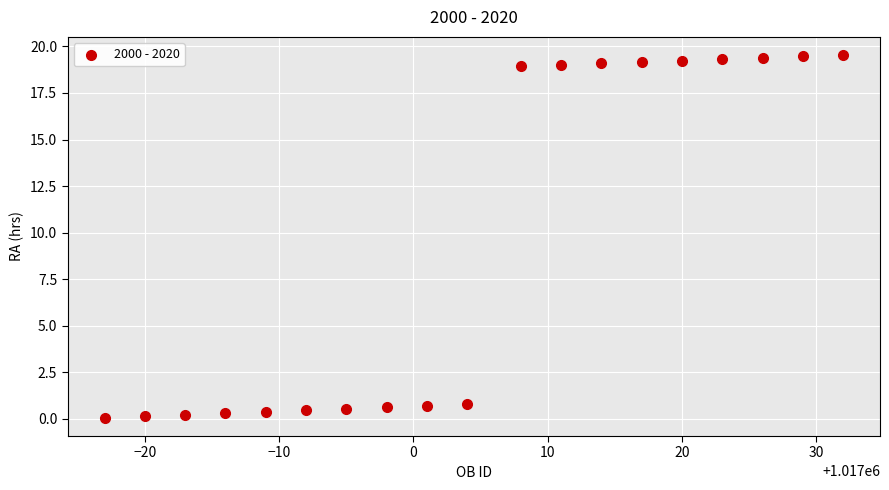

What is the range of X values (max minus min)?

55.0